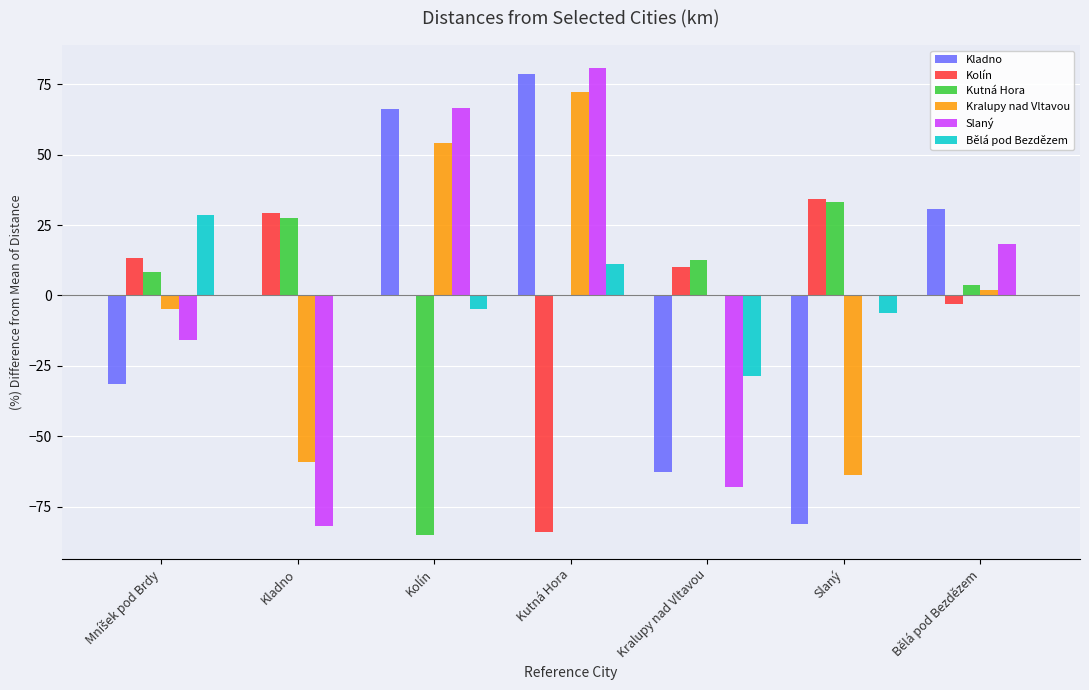

Is the value of Kralupy nad Vltavou at Bělá pod Bezdězem greater than the value of Slaný at Bělá pod Bezdězem?

No